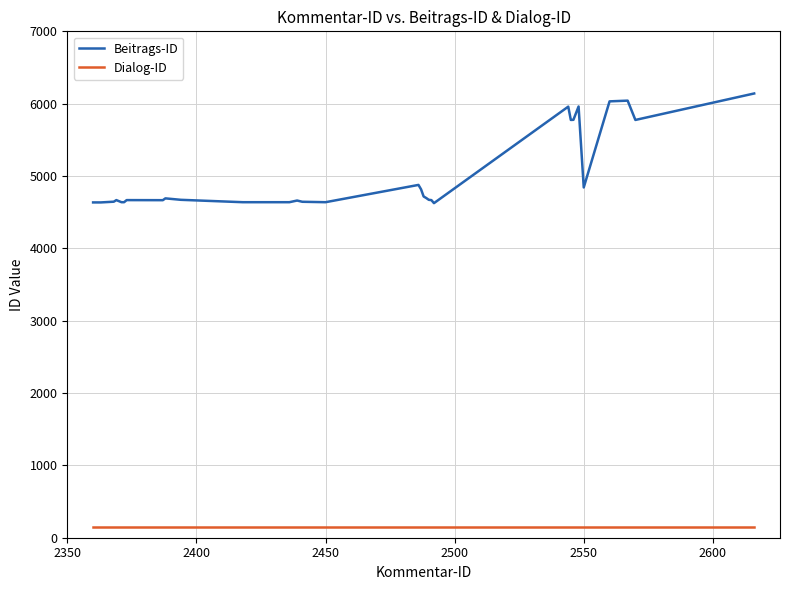

At how many categories does at least one series exceed 3198?

31